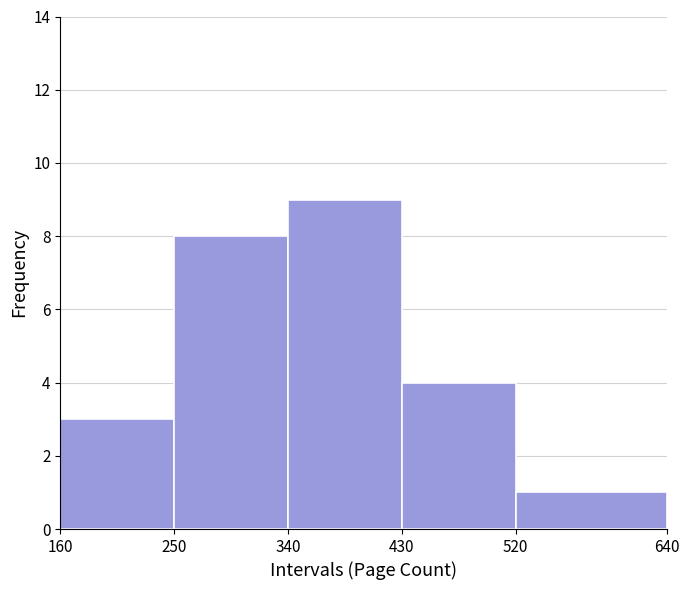

Reading left to right, list every bar in this chart as the range it spans on the x-axis followed by its height. The values are not printed on the chart, so give them approximately, as read against the axis.

160 to 250: 3
250 to 340: 8
340 to 430: 9
430 to 520: 4
520 to 640: 1